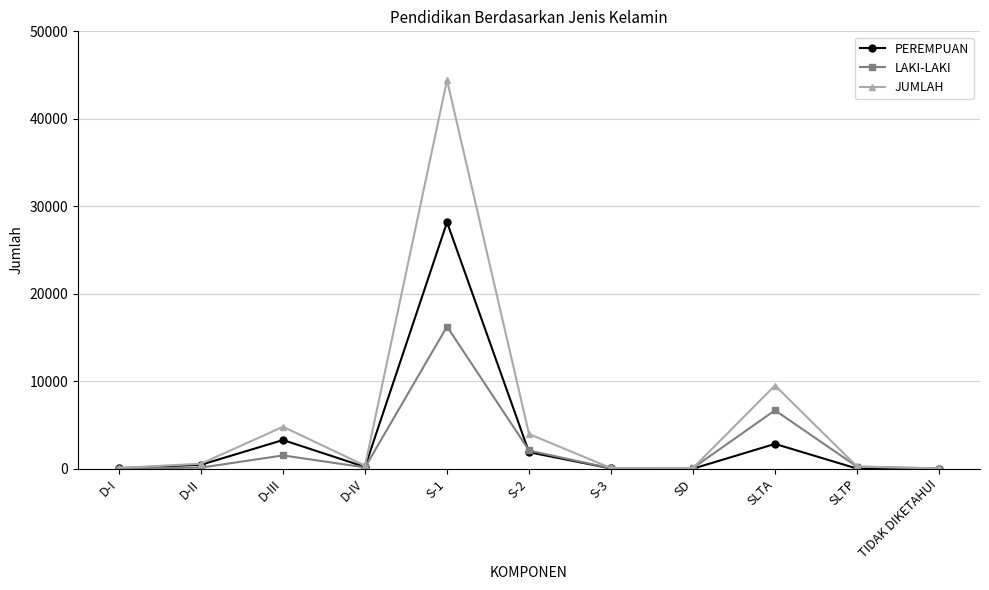

What is the smallest value displayed?

2